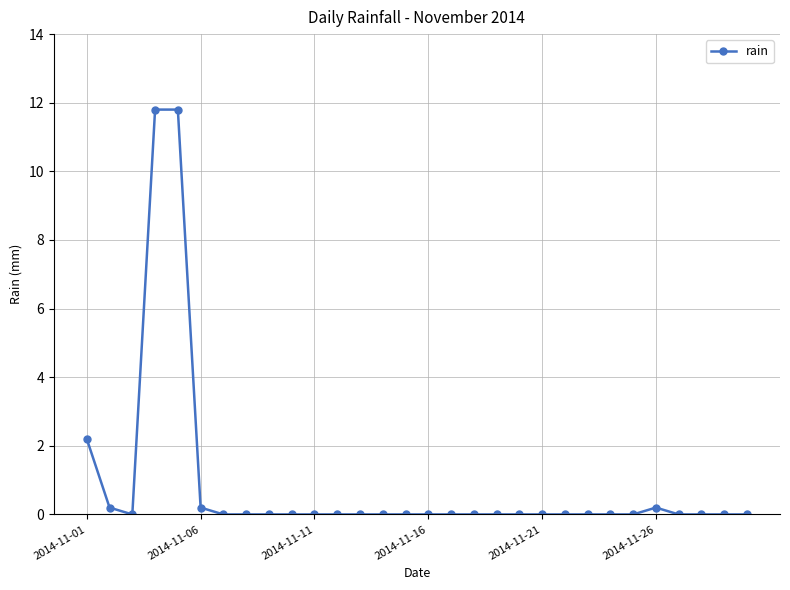

What is the maximum value shown in the chart?

11.8